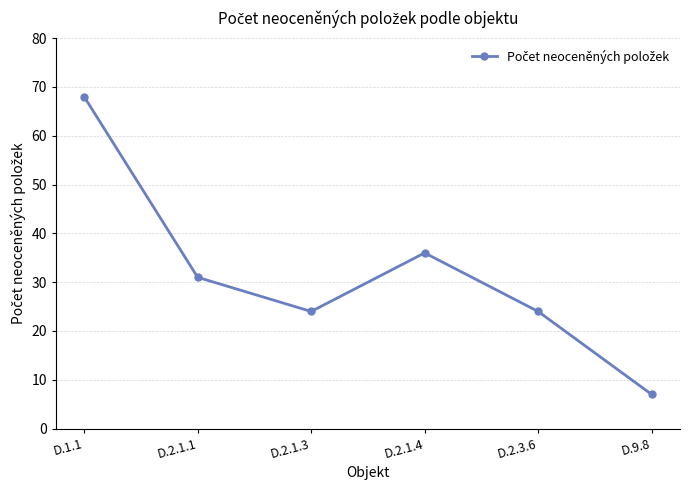

Is it true that the value at D.2.3.6 is 24?

True